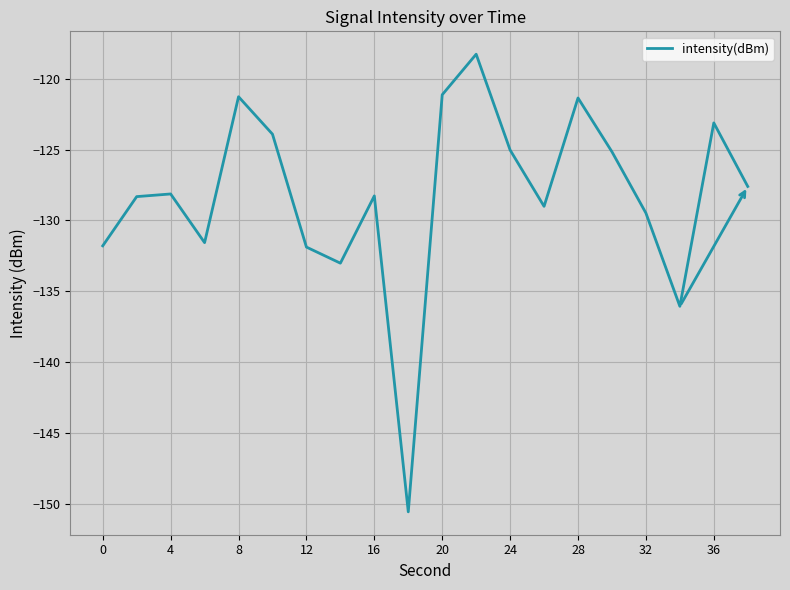

What is the minimum value shown in the chart?

-150.6